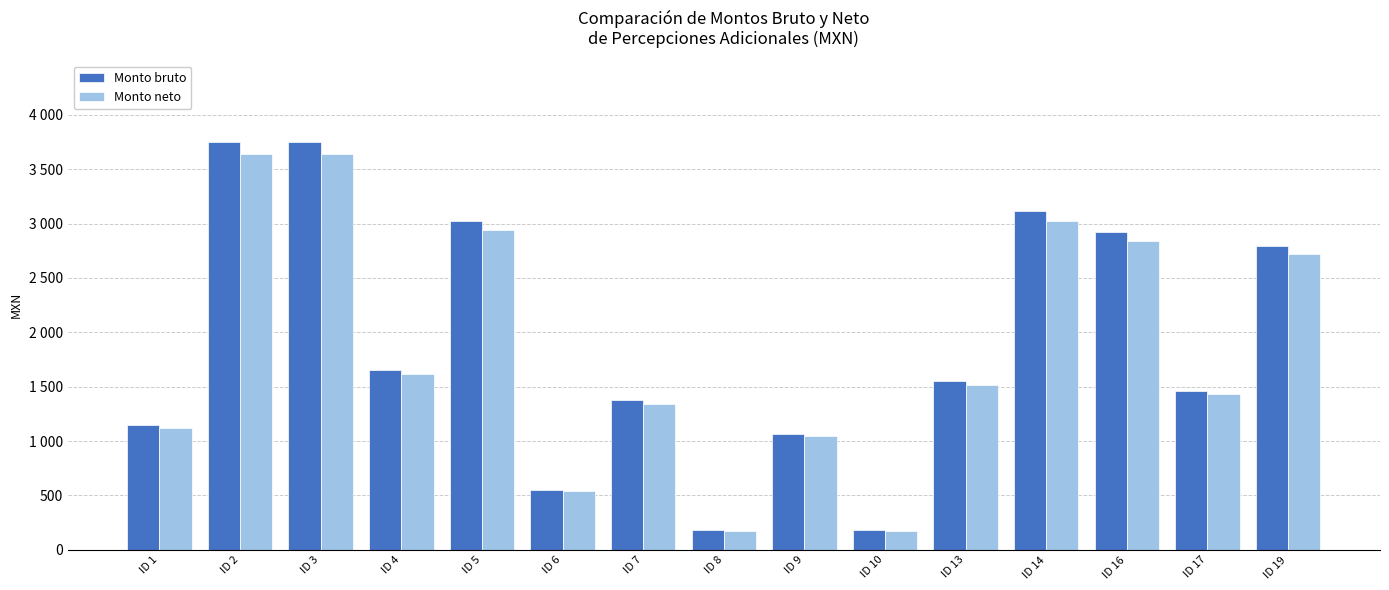

Are the bars grouped side by side (vs. stacked)?

Yes